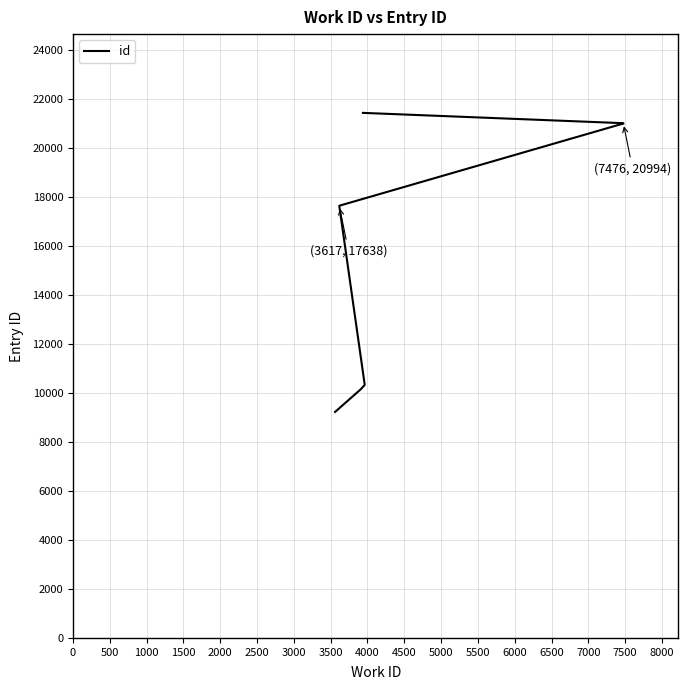

Does the chart display data point markers on the line(s)?

No